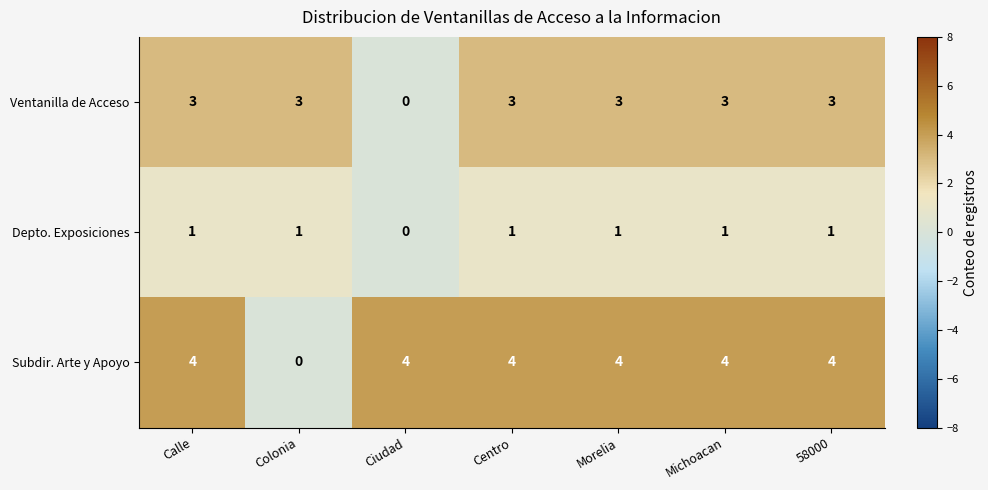

Reading left to right, extract all data points from this chart.

Ventanilla de Acceso: Calle=3	Colonia=3	Ciudad=0	Centro=3	Morelia=3	Michoacan=3	58000=3
Depto. Exposiciones: Calle=1	Colonia=1	Ciudad=0	Centro=1	Morelia=1	Michoacan=1	58000=1
Subdir. Arte y Apoyo: Calle=4	Colonia=0	Ciudad=4	Centro=4	Morelia=4	Michoacan=4	58000=4